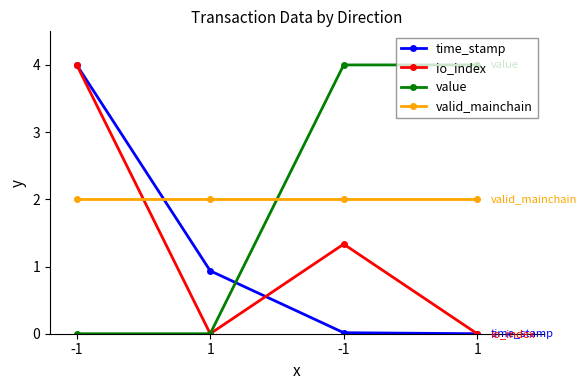

Between 1 and -1, which is larger?

-1